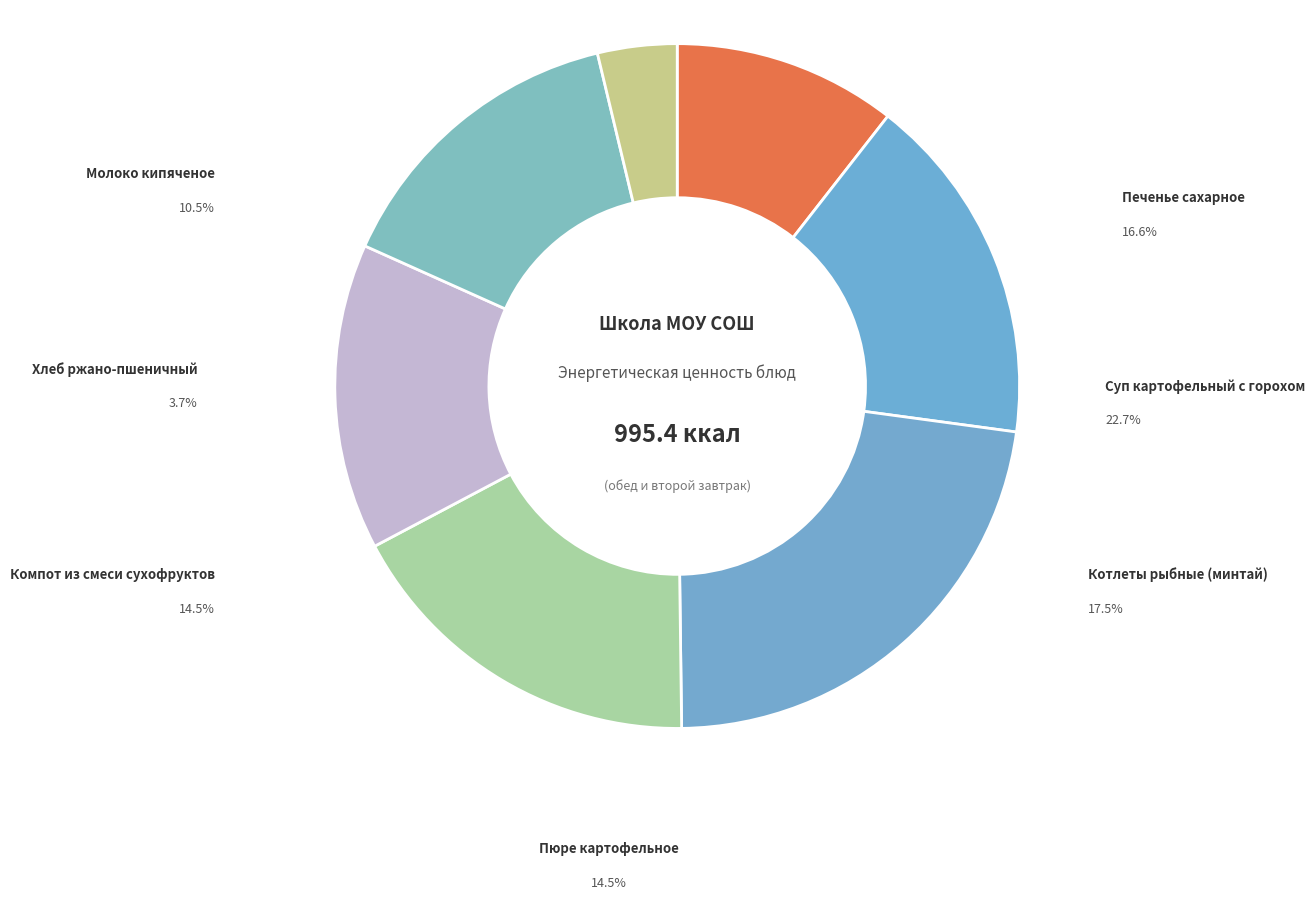

How many slices are in this pie chart?

7